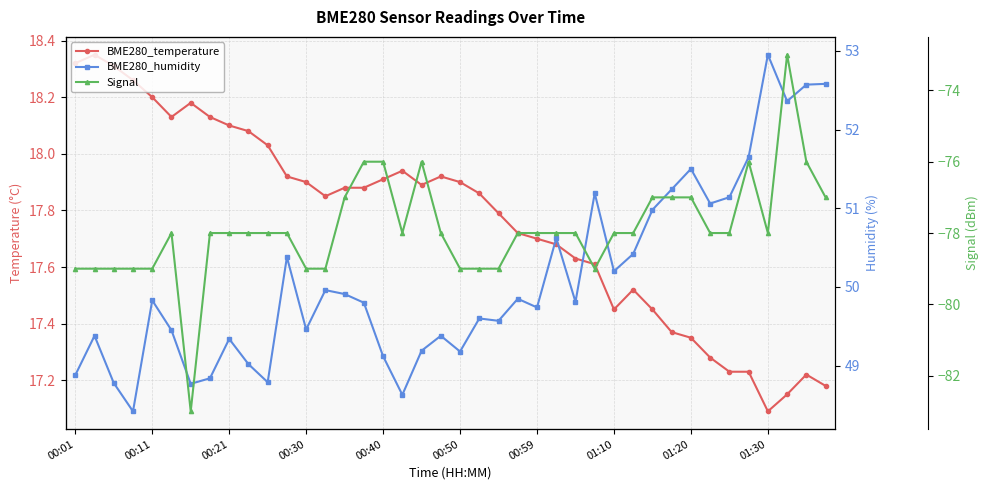

Does the chart display data point markers on the line(s)?

Yes